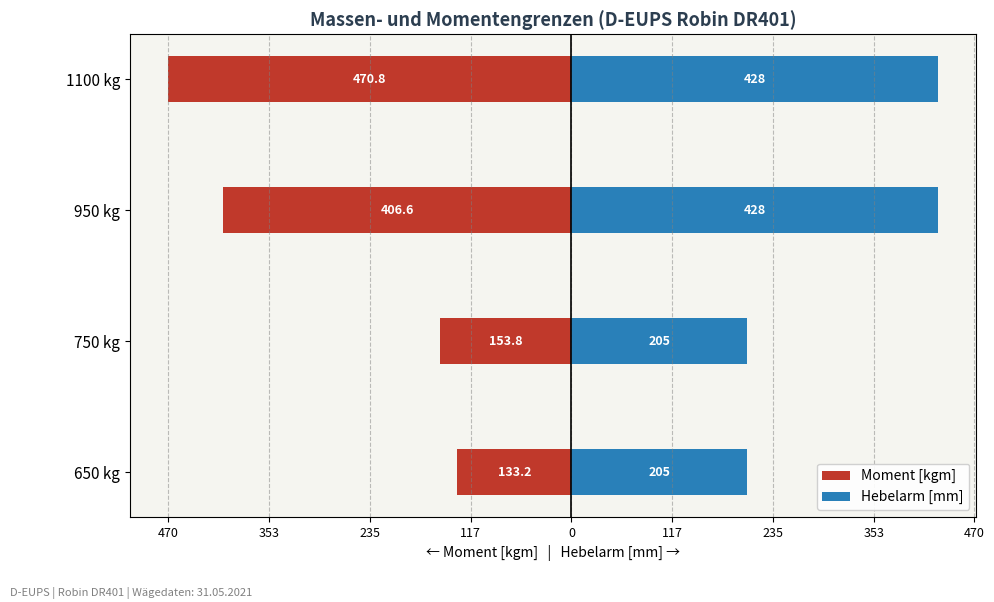

What is the lowest value of the Moment [kgm] series?

-470.8